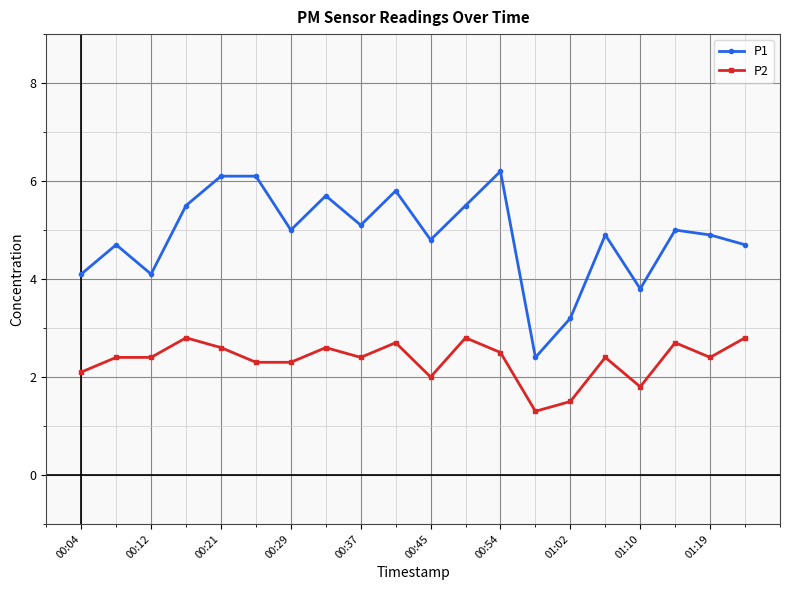

Rank the series by their maximum value, from highest to lowest.

P1, P2